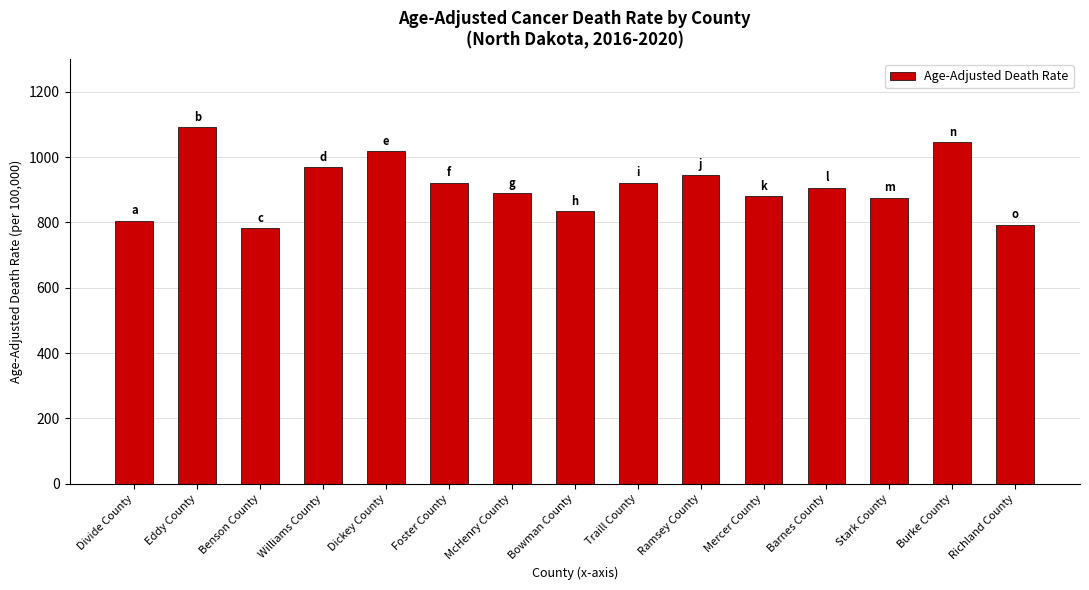

What is the average value?

912.0